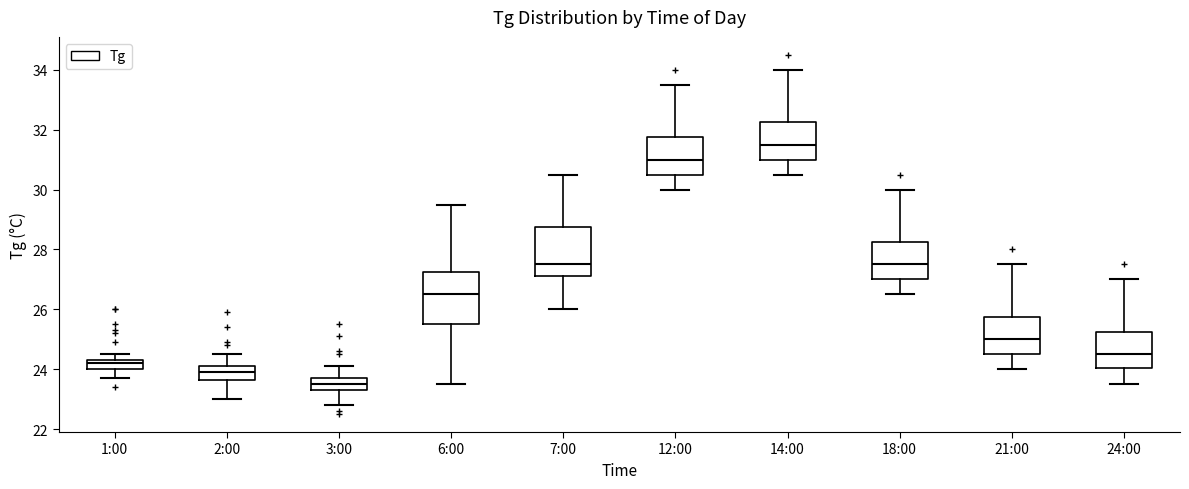

Which box's median line is the highest?

14:00